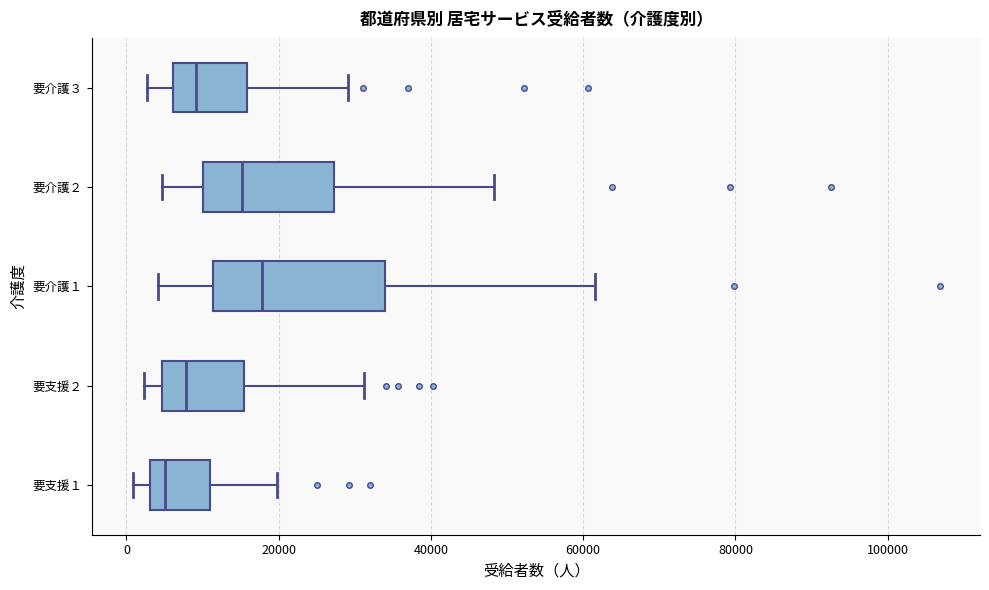

Reading bottom to top, transcribe this box plot: for each box, give where its median line is, the range the box spans, and where its two whiskers end, as read against the x-axis. The values are not printed on the chart, so give them approximately, as read against the axis.

要支援１: median 6000, box 4000 to 10000, whiskers 0 to 20000
要支援２: median 8000, box 4000 to 16000, whiskers 2000 to 32000
要介護１: median 18000, box 12000 to 34000, whiskers 4000 to 62000
要介護２: median 16000, box 10000 to 28000, whiskers 4000 to 48000
要介護３: median 10000, box 6000 to 16000, whiskers 2000 to 30000